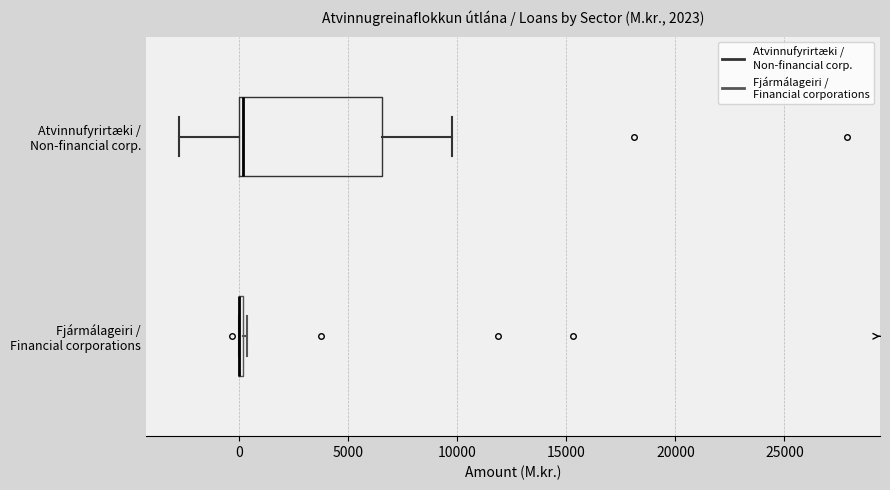

Reading bottom to top, read every box against the x-axis: the position of its median line, the range the box covers, and the ends of its whiskers. The values are not printed on the chart, so give them approximately, as read against the axis.

Fjármálageiri / Financial corporations: box collapsed to a line at 0, whiskers 0 to 500
Atvinnufyrirtæki / Non-financial corp.: median 0 (just right of the box's left edge), box 0 to 6500, whiskers -2500 to 10000